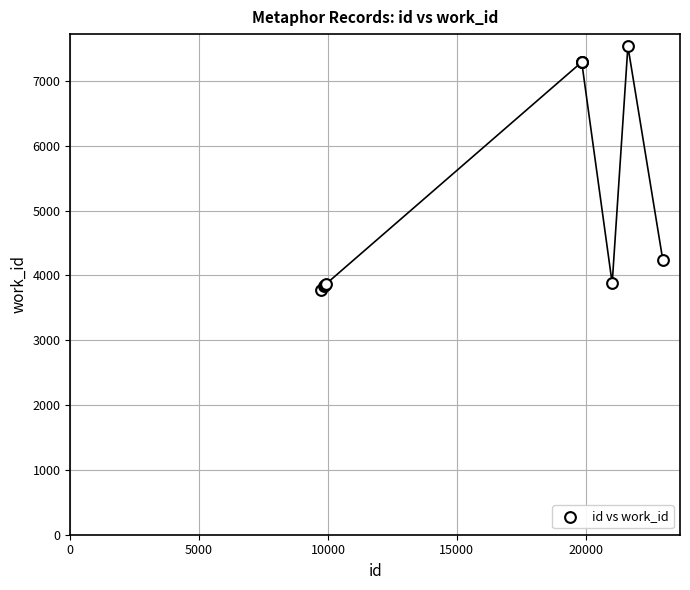

What Y value in the scatter plot is closest to 5650?

4229